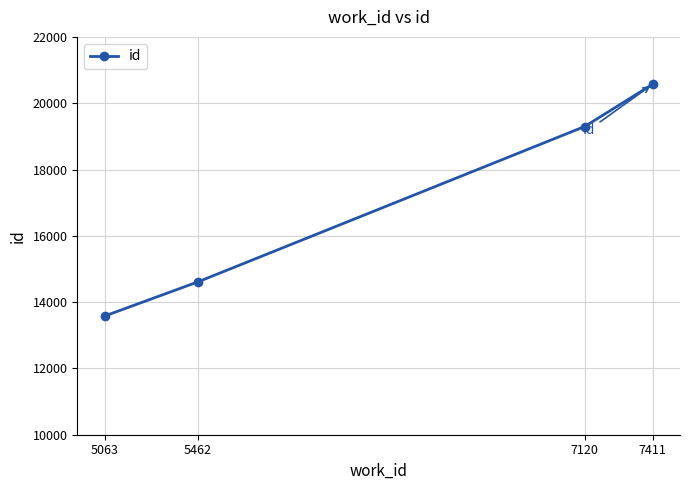

Does the chart display data point markers on the line(s)?

Yes